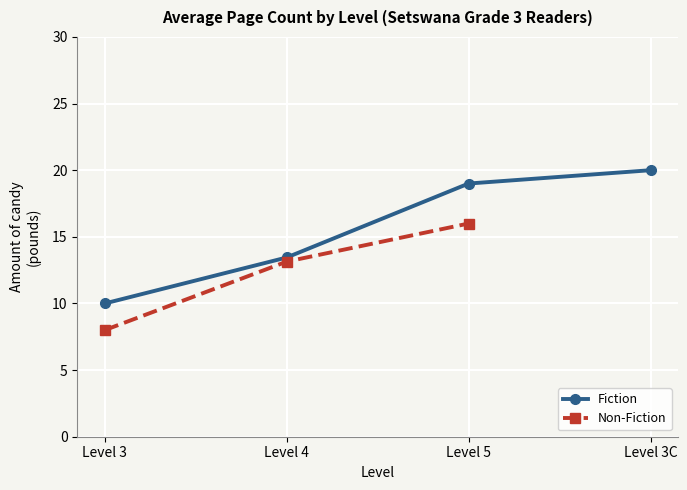

Between Level 3 and Level 3C, which series saw the biggest shift?

Fiction